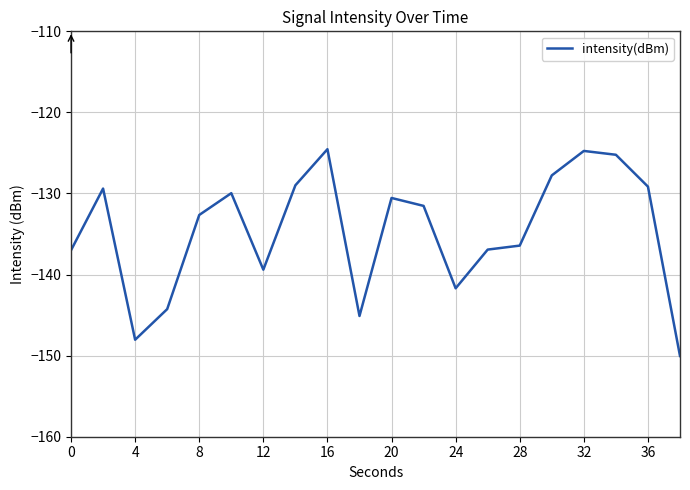

What is the difference between the maximum and minimum values?

25.5